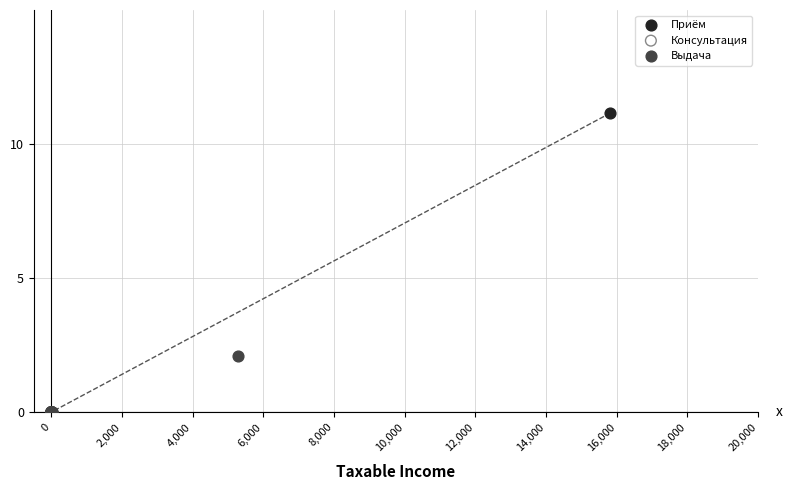

Which series contains the highest Y value?

Приём